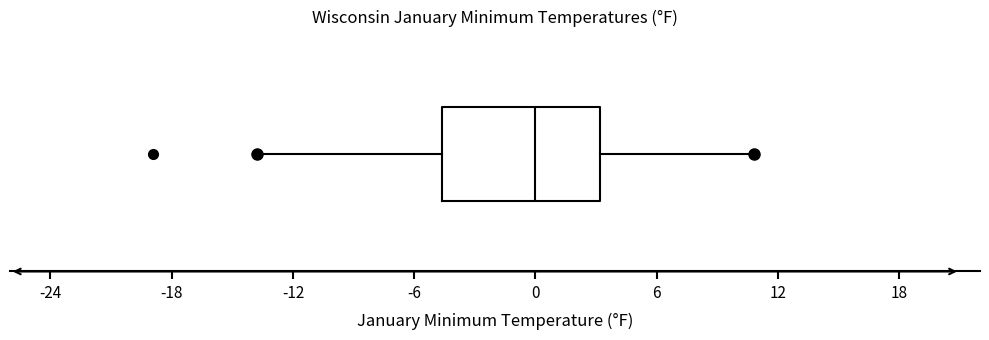

Transcribe this box plot: give where the median line is, the range the box spans, and where the two whiskers end, as read against the x-axis. The values are not printed on the chart, so give them approximately, as read against the axis.

median 0, box -5 to 3, whiskers -14 to 11